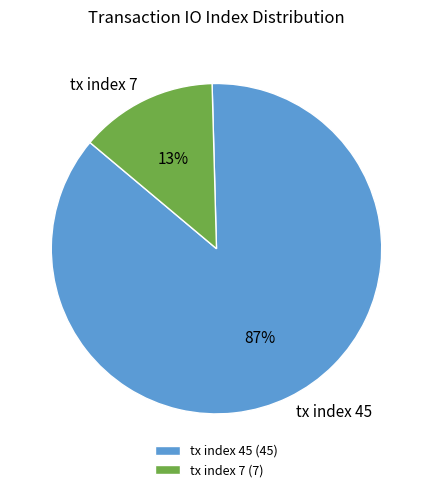

What percentage is the tx index 45 slice, to the nearest percent?

87%